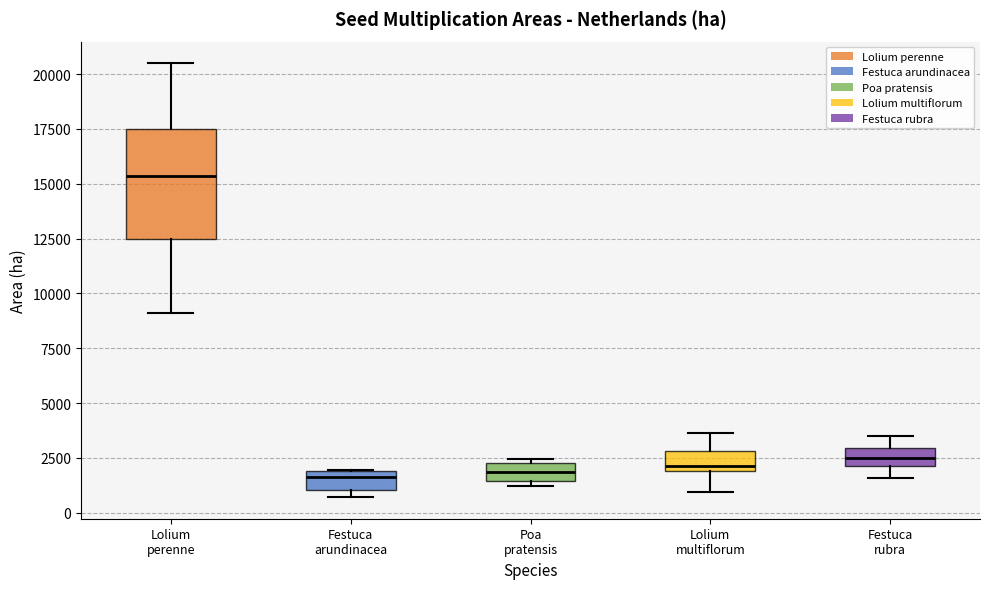

Reading left to right, transcribe this box plot: for each box, give where its median line is, the range the box spans, and where its two whiskers end, as read against the y-axis. The values are not printed on the chart, so give them approximately, as read against the axis.

Lolium perenne: median 15500, box 12500 to 17500, whiskers 9000 to 20500
Festuca arundinacea: median 1500, box 1000 to 2000, whiskers 500 to 2000
Poa pratensis: median 2000, box 1500 to 2500, whiskers 1000 to 2500
Lolium multiflorum: median 2000 (just above the box's lower edge), box 2000 to 3000, whiskers 1000 to 3500
Festuca rubra: median 2500, box 2000 to 3000, whiskers 1500 to 3500